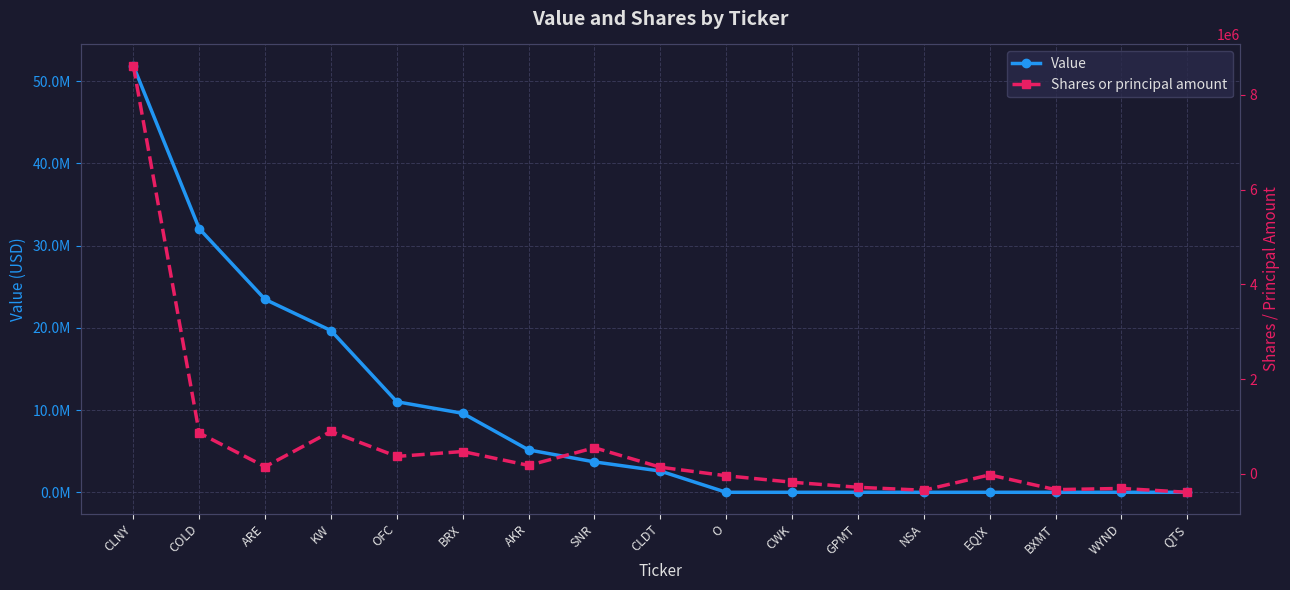

Is this an area chart (filled region under the line)?

No